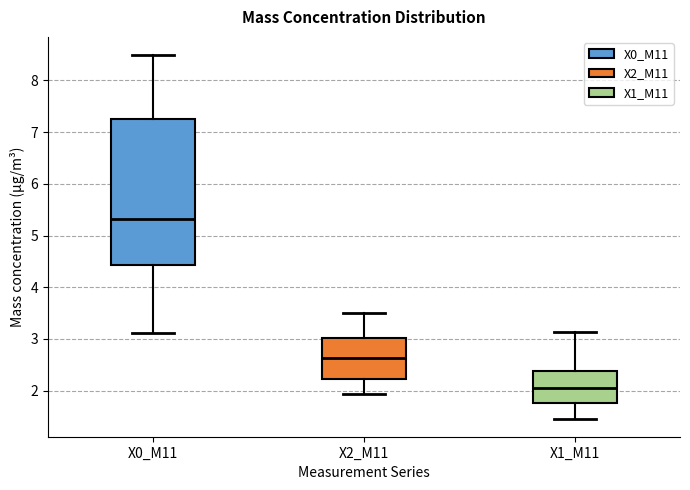

Reading left to right, read every box against the y-axis: the position of its median line, the range the box covers, and the ends of its whiskers. The values are not printed on the chart, so give them approximately, as read against the axis.

X0_M11: median 5.3, box 4.4 to 7.3, whiskers 3.1 to 8.5
X2_M11: median 2.6, box 2.2 to 3.0, whiskers 1.9 to 3.5
X1_M11: median 2.1, box 1.8 to 2.4, whiskers 1.5 to 3.1